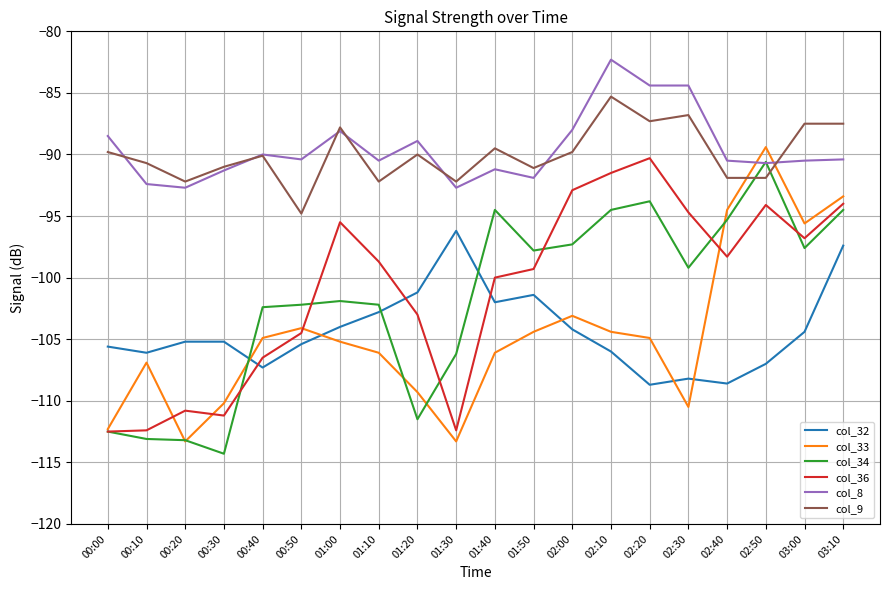

True or false: col_8 has more than 0 interior local peaks.

True